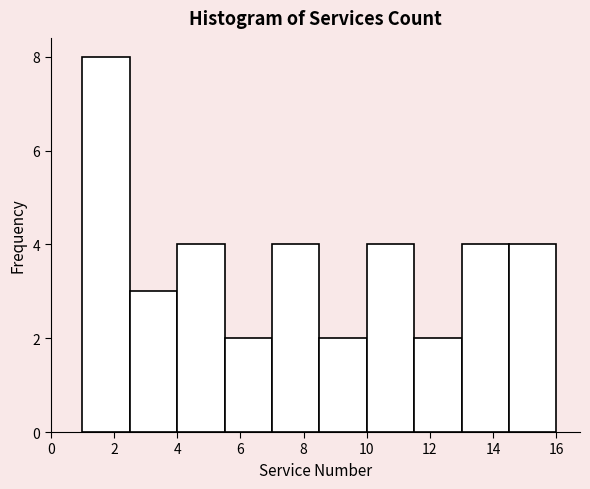

Reading left to right, list every bar in this chart as the range it spans on the x-axis followed by its height. Neither the bar edges nor the heights are printed on the chart, so give them approximately, as read against the axes.

1.0 to 2.5: 8
2.5 to 4.0: 3
4.0 to 5.5: 4
5.5 to 7.0: 2
7.0 to 8.5: 4
8.5 to 10.0: 2
10.0 to 11.5: 4
11.5 to 13.0: 2
13.0 to 14.5: 4
14.5 to 16.0: 4